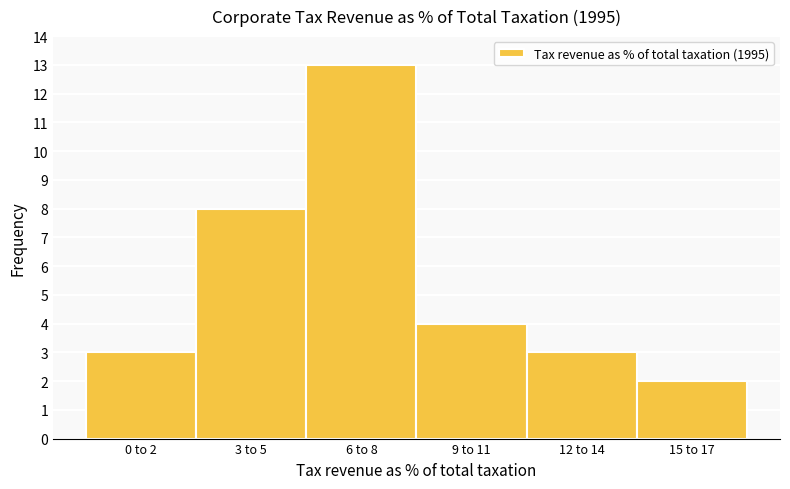

Reading right to left, transcribe all the data shown in this chart.

15 to 17=2	12 to 14=3	9 to 11=4	6 to 8=13	3 to 5=8	0 to 2=3